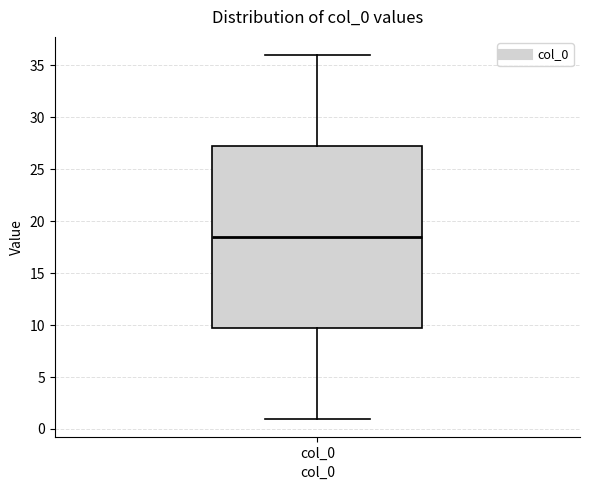

Read this box plot against the y-axis: the position of the median line, the range covered by the box, and the ends of both whiskers. The values are not printed on the chart, so give them approximately, as read against the axis.

median 18.5, box 10.0 to 27.5, whiskers 1.0 to 36.0